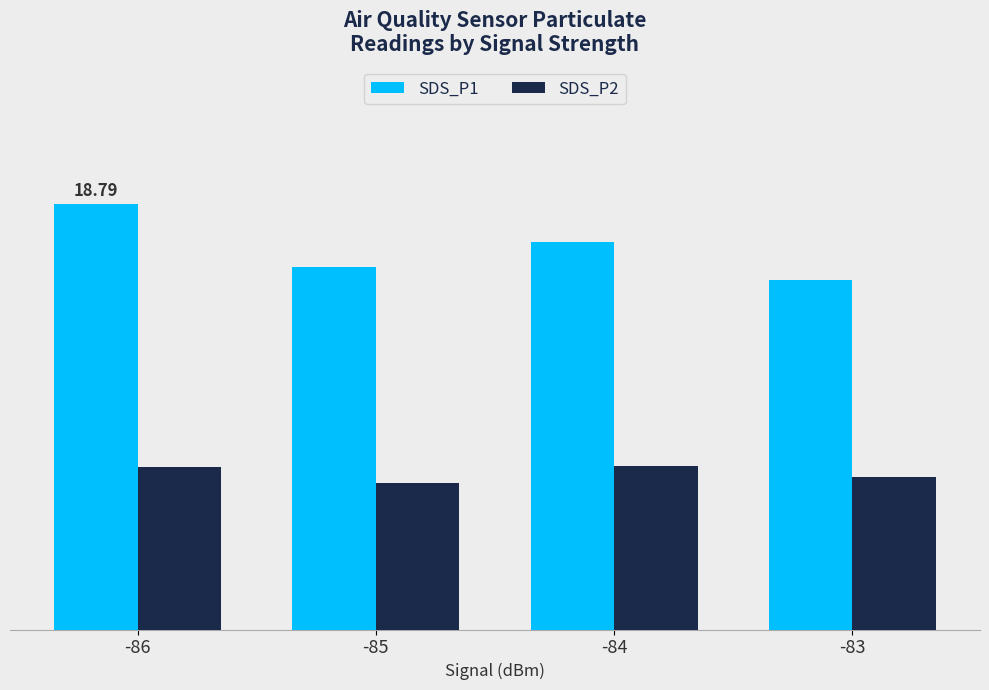

Does the chart contain any negative values?

No